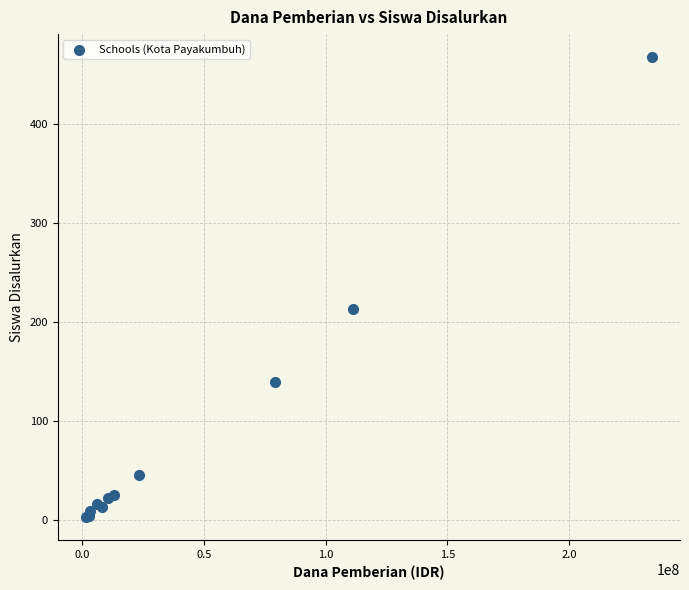

What Y value in the scatter plot is closest to 235?

213